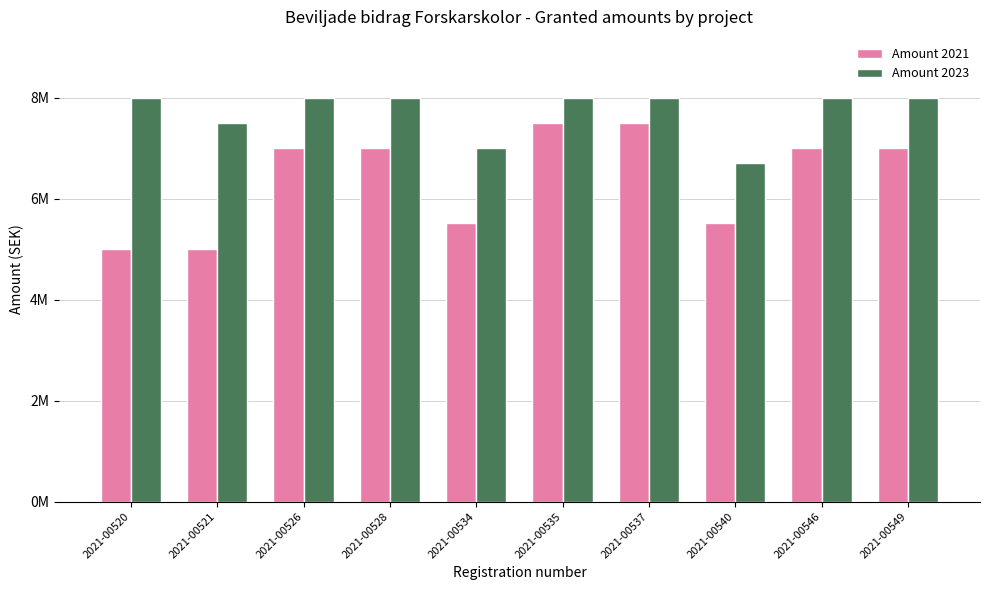

Which series has the largest total across all categories?

Amount 2023